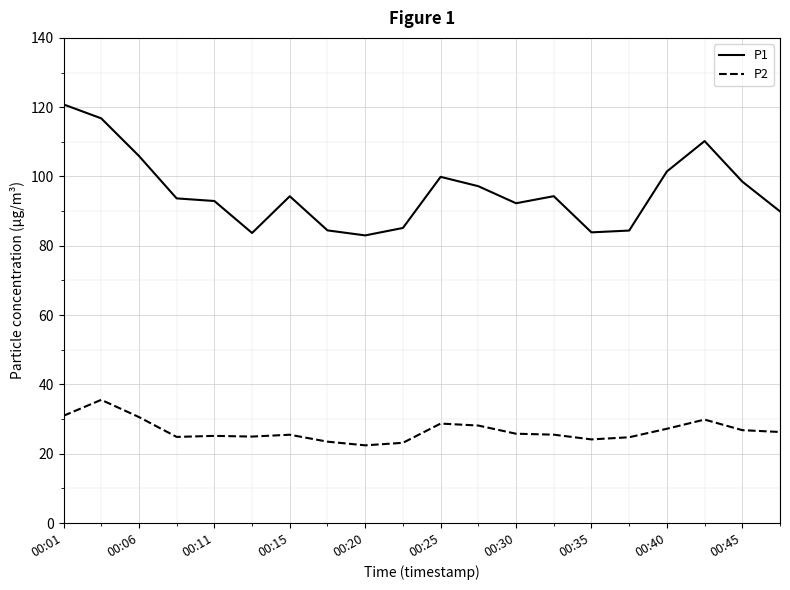

Which series has the largest total across all categories?

P1